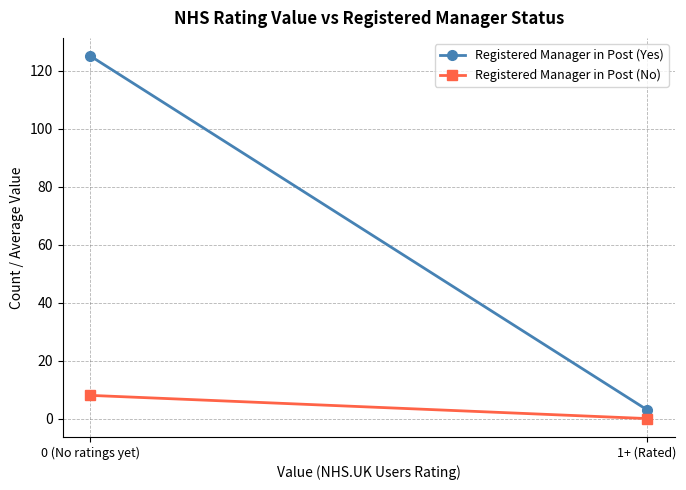

List the series in order of their peak value, highest first.

Registered Manager in Post (Yes), Registered Manager in Post (No)